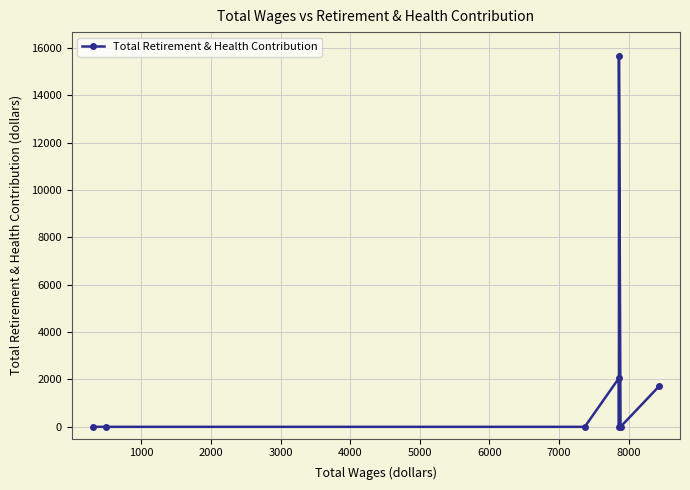

How many lines are shown in the chart?

1